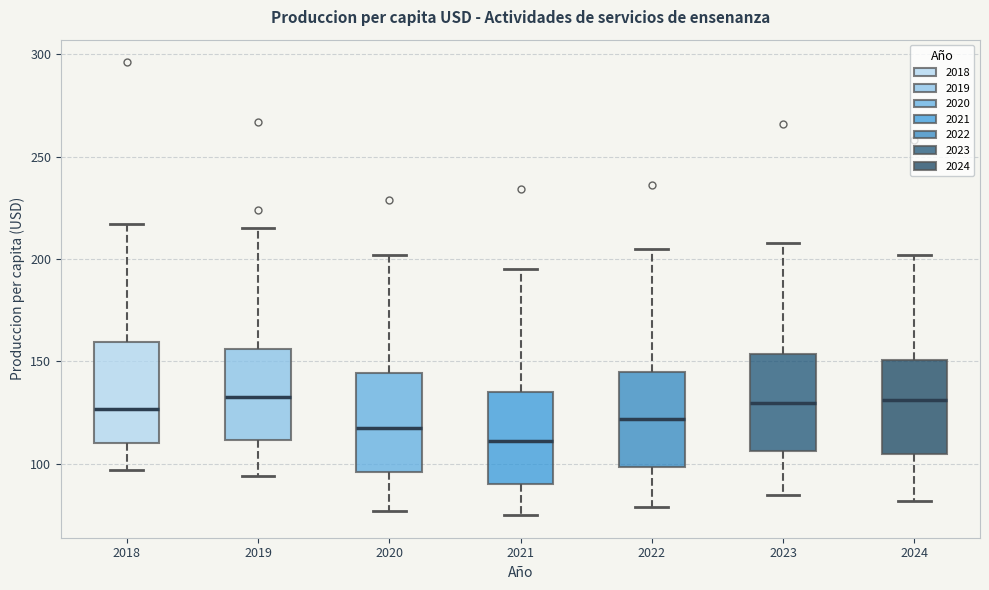

Reading left to right, transcribe this box plot: for each box, give where its median line is, the range the box spans, and where its two whiskers end, as read against the y-axis. The values are not printed on the chart, so give them approximately, as read against the axis.

2018: median 125, box 110 to 160, whiskers 95 to 215
2019: median 135, box 110 to 155, whiskers 95 to 215
2020: median 120, box 95 to 145, whiskers 75 to 200
2021: median 110, box 90 to 135, whiskers 75 to 195
2022: median 120, box 100 to 145, whiskers 80 to 205
2023: median 130, box 105 to 155, whiskers 85 to 210
2024: median 130, box 105 to 150, whiskers 80 to 200